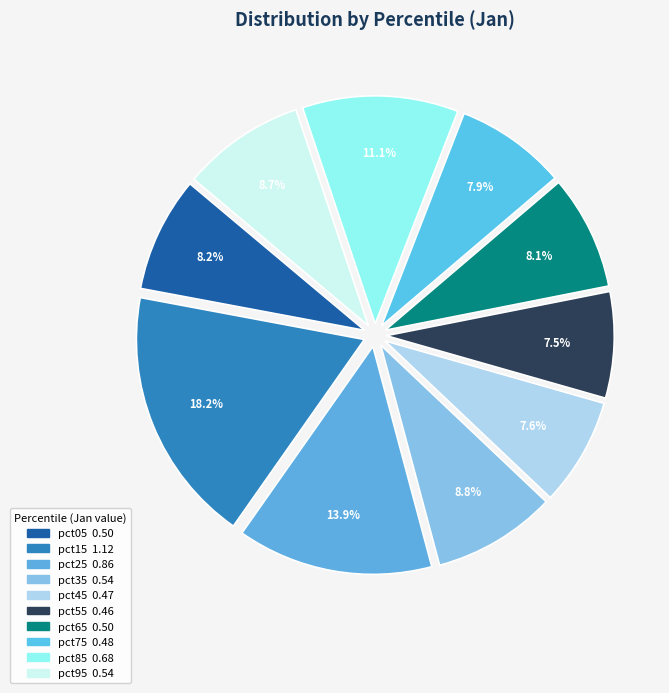

Combined, what portion of the pie is pct05 and pct45?

15.8%